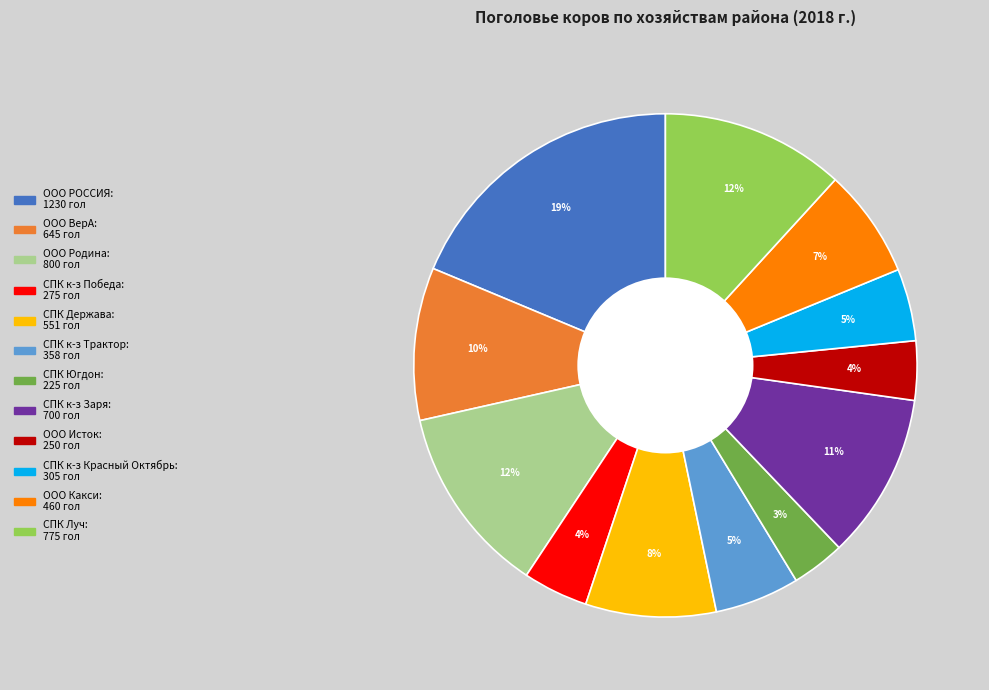

The СПК Югдон slice represents 3% of the pie. True or false?

True